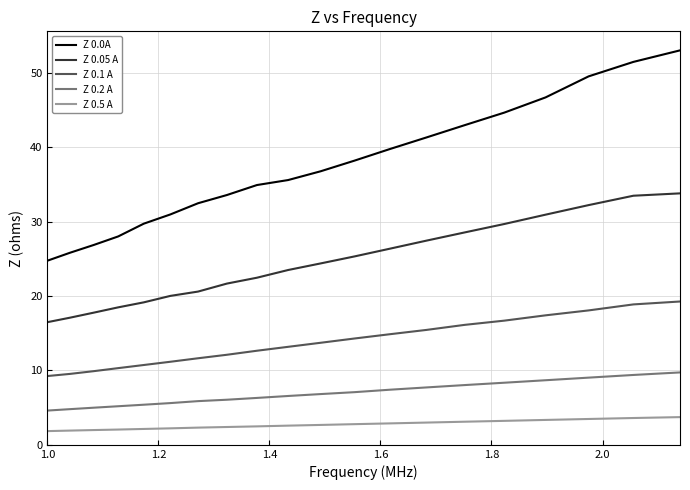

What is the difference between the maximum and minimum values in the Z 0.1 A series?

10.0